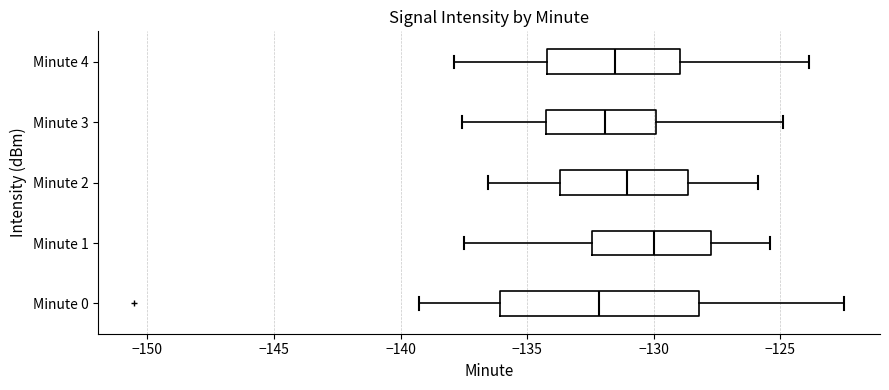

Reading bottom to top, transcribe this box plot: for each box, give where its median line is, the range the box spans, and where its two whiskers end, as read against the x-axis. The values are not printed on the chart, so give them approximately, as read against the axis.

Minute 0: median -132.0, box -136.0 to -128.0, whiskers -139.5 to -122.5
Minute 1: median -130.0, box -132.5 to -127.5, whiskers -137.5 to -125.5
Minute 2: median -131.0, box -133.5 to -128.5, whiskers -136.5 to -126.0
Minute 3: median -132.0, box -134.0 to -130.0, whiskers -137.5 to -125.0
Minute 4: median -131.5, box -134.0 to -129.0, whiskers -138.0 to -124.0